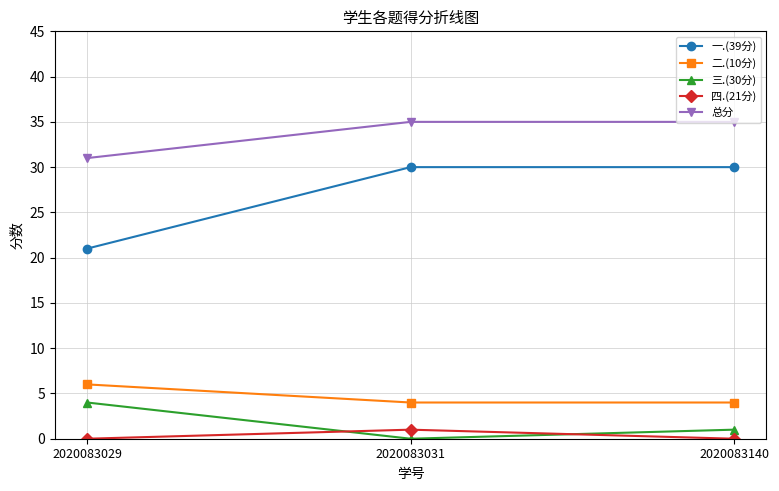

Which series has the largest range (max minus min)?

一.(39分)